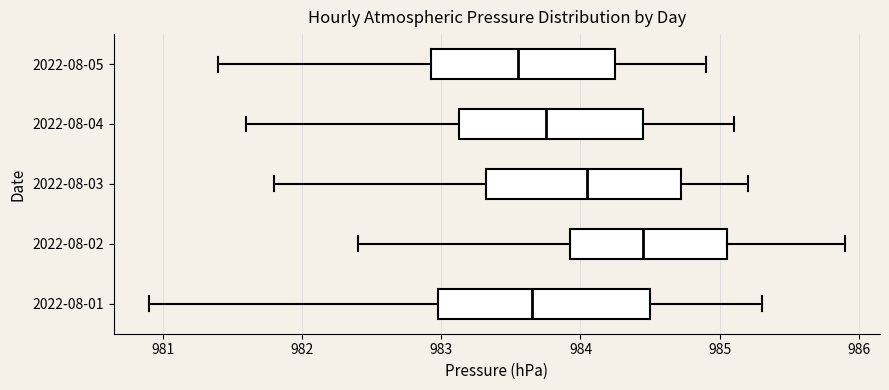

Reading bottom to top, read every box against the x-axis: the position of its median line, the range the box covers, and the ends of its whiskers. The values are not printed on the chart, so give them approximately, as read against the axis.

2022-08-01: median 983.7, box 983.0 to 984.5, whiskers 980.9 to 985.3
2022-08-02: median 984.5, box 983.9 to 985.1, whiskers 982.4 to 985.9
2022-08-03: median 984.1, box 983.3 to 984.7, whiskers 981.8 to 985.2
2022-08-04: median 983.8, box 983.1 to 984.5, whiskers 981.6 to 985.1
2022-08-05: median 983.6, box 982.9 to 984.3, whiskers 981.4 to 984.9